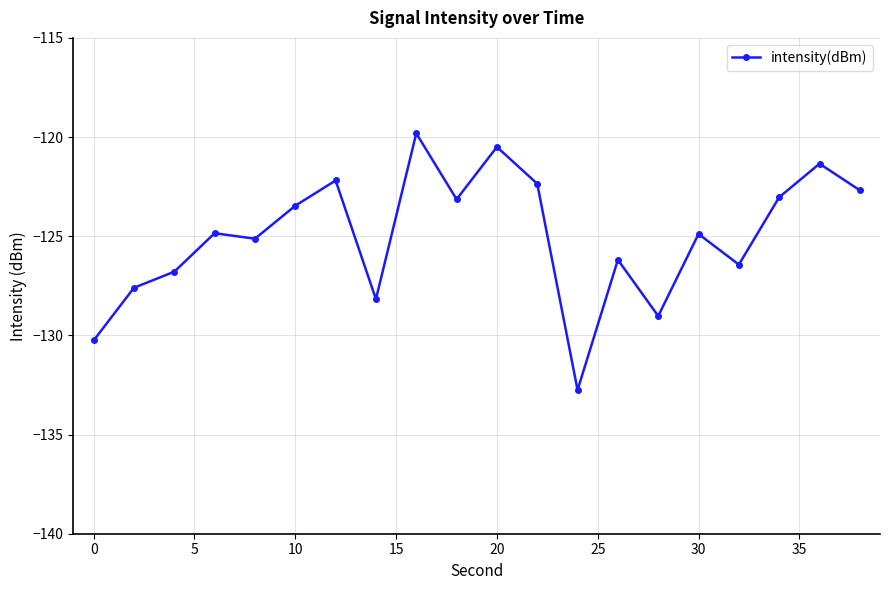

What is the minimum value shown in the chart?

-132.8